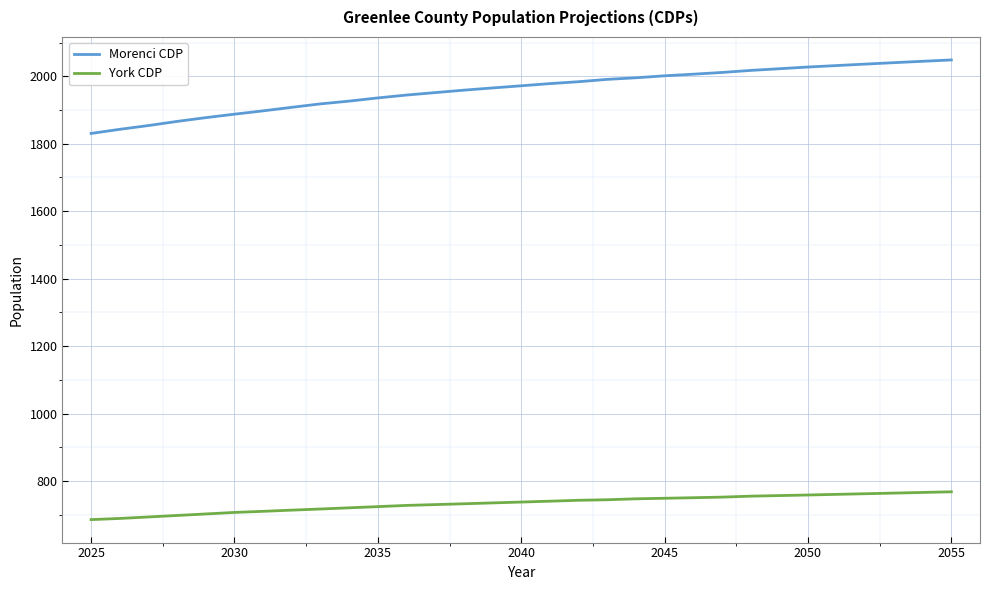

Which series has the largest total across all categories?

Morenci CDP